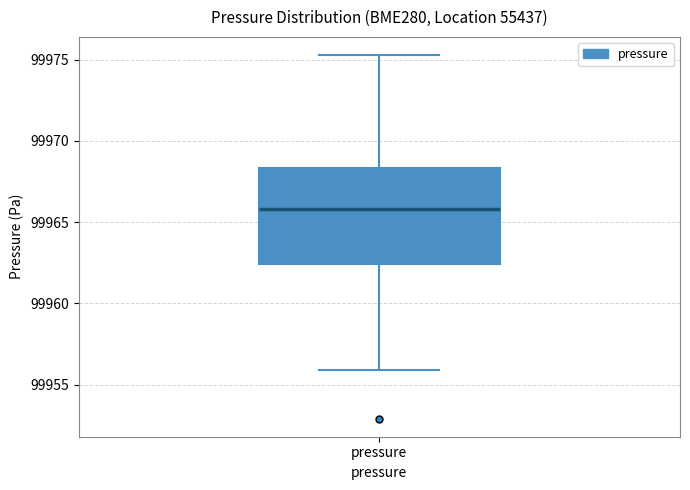

Transcribe this box plot: give where the median line is, the range the box spans, and where the two whiskers end, as read against the y-axis. The values are not printed on the chart, so give them approximately, as read against the axis.

median 99966.0, box 99962.5 to 99968.5, whiskers 99956.0 to 99975.5